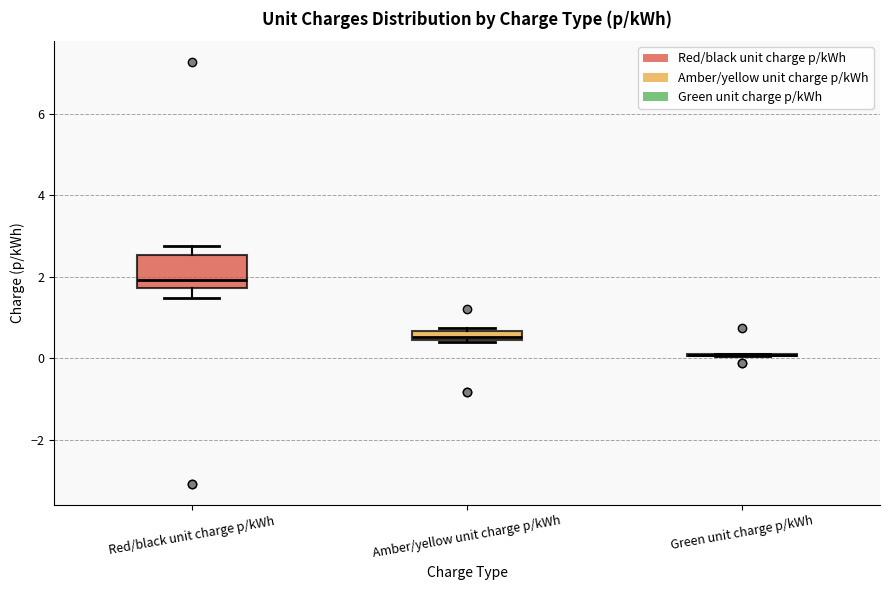

Which box is the tallest, from its lower edge to its upper edge?

Red/black unit charge p/kWh